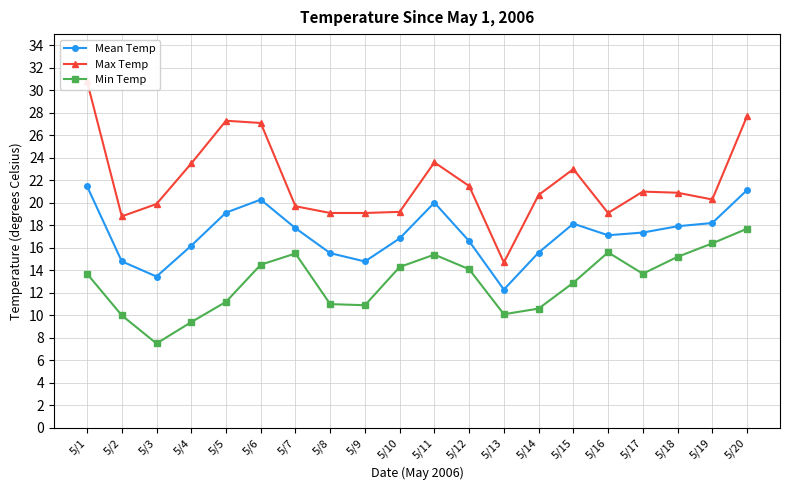

True or false: Max Temp has a value of 14.7 at 5/13.

True